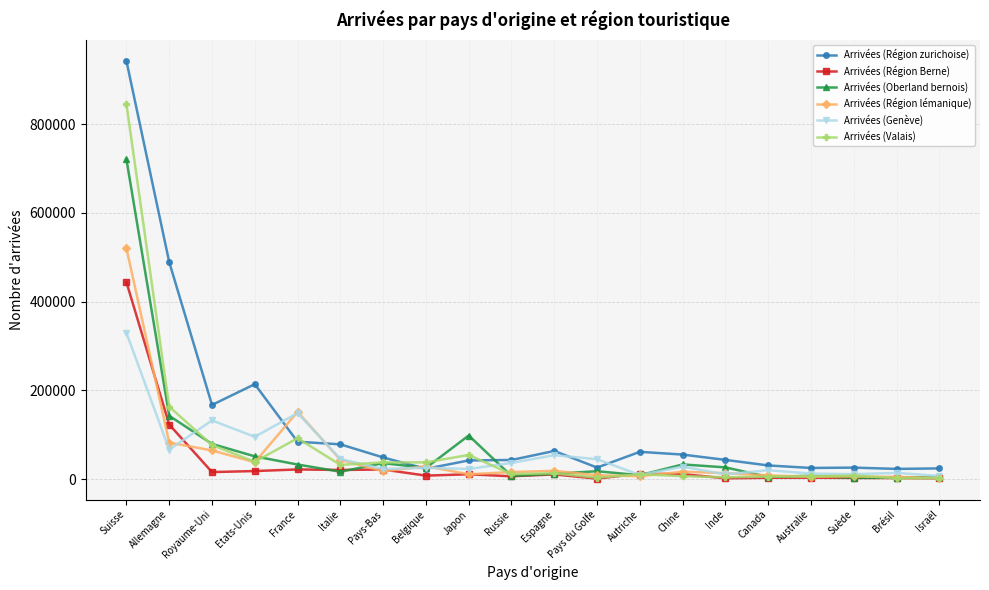

List the series in order of their peak value, highest first.

Arrivées (Région zurichoise), Arrivées (Valais), Arrivées (Oberland bernois), Arrivées (Région lémanique), Arrivées (Région Berne), Arrivées (Genève)